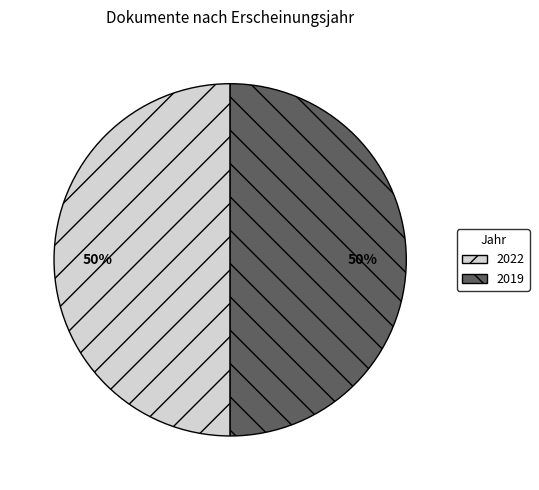

Is it true that 2019 is 50% of the pie?

True